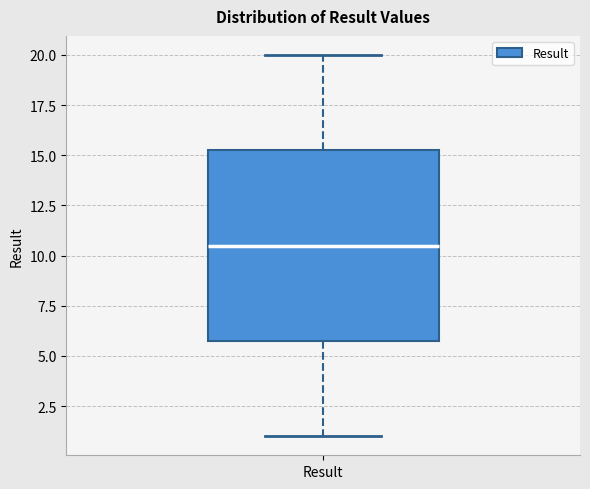

Read this box plot against the y-axis: the position of the median line, the range covered by the box, and the ends of both whiskers. The values are not printed on the chart, so give them approximately, as read against the axis.

median 10.5, box 6.0 to 15.5, whiskers 1.0 to 20.0